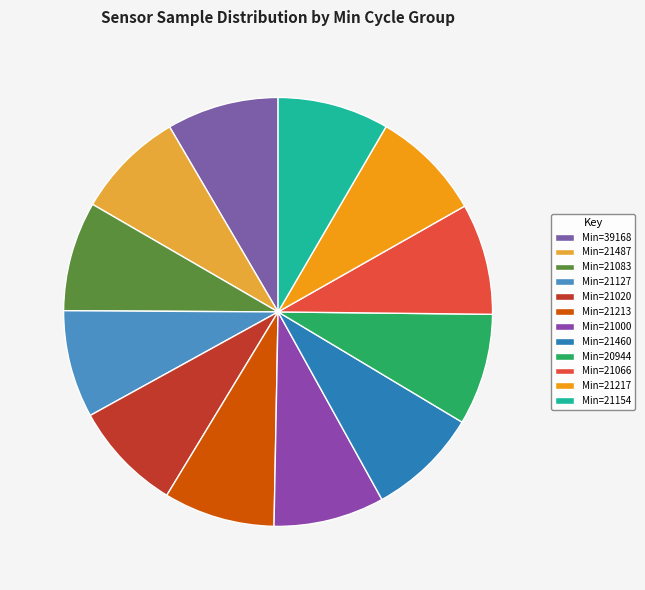

To the nearest percent, what is the average slice percentage?

8%